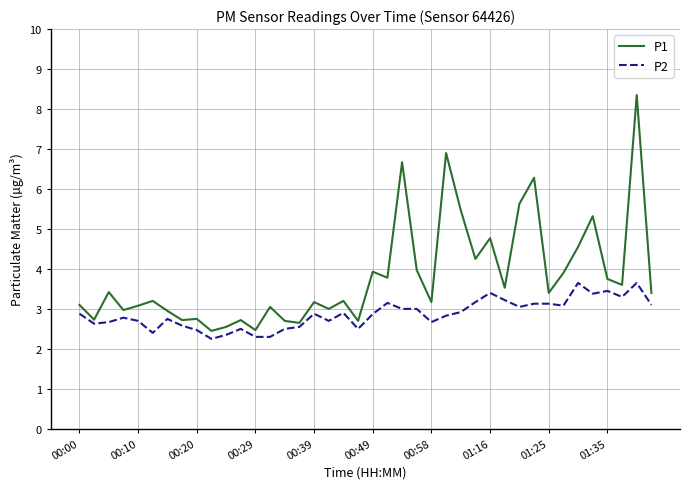

Which series has the largest total across all categories?

P1